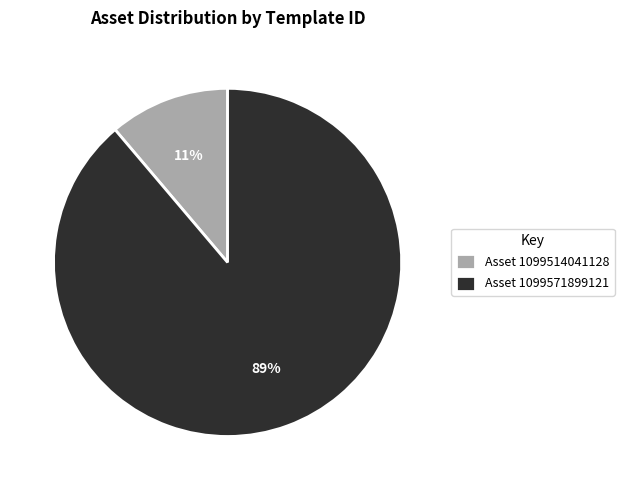

To the nearest percent, what is the combined percentage of Asset 1099514041128 and Asset 1099571899121?

100%